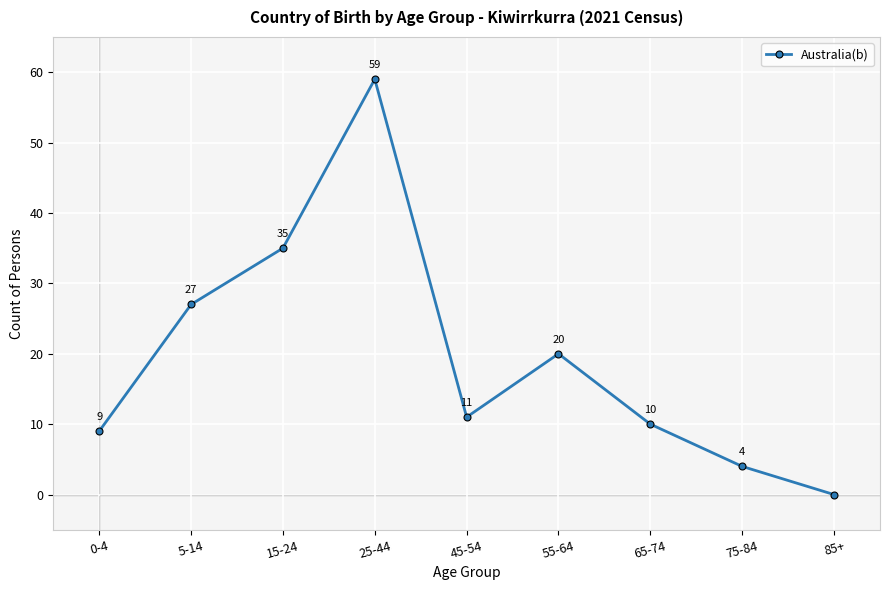

What is the greatest value displayed?

59